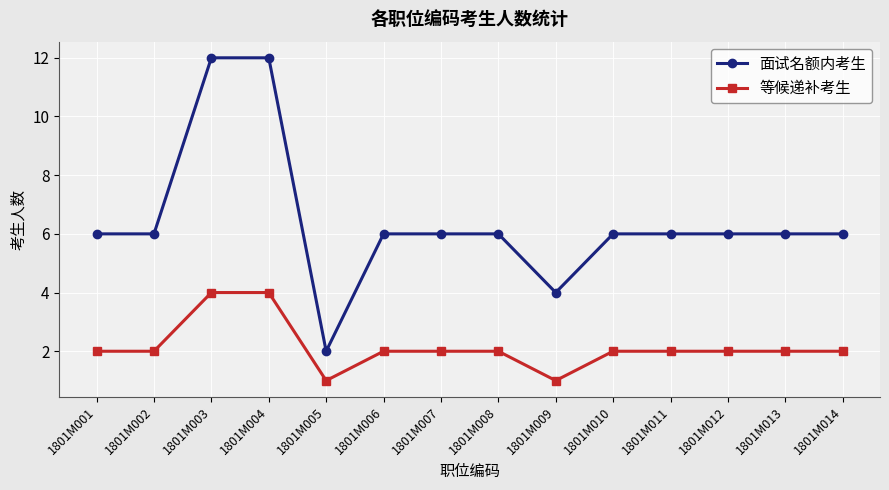

True or false: 面试名额内考生 has a value of 20 at 1801M003.

False